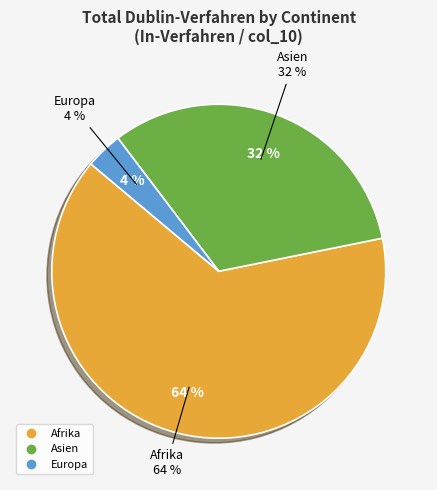

Does Ozeanien represent more than half of the total?

No